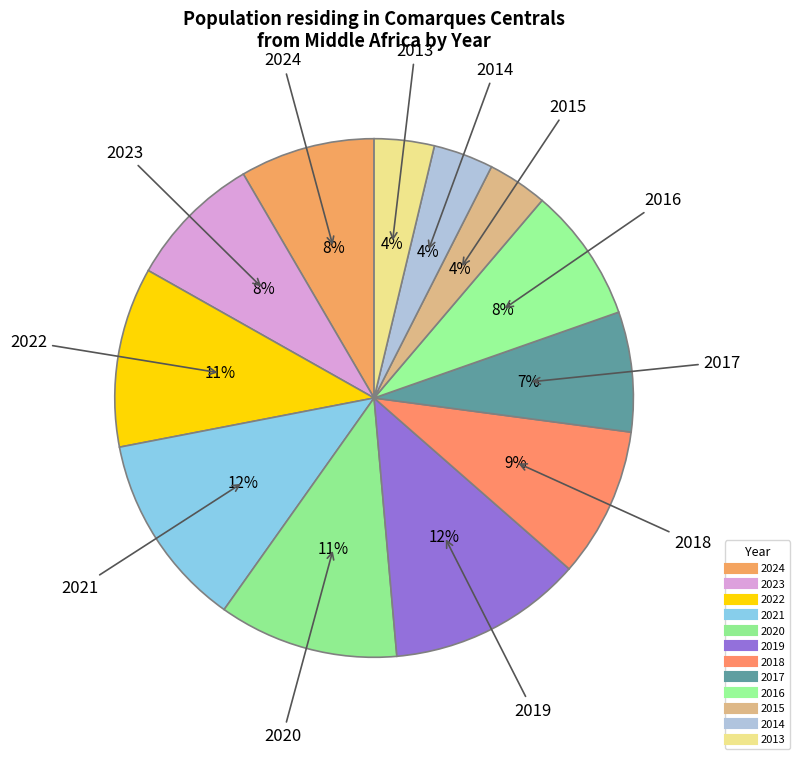

What is the change in value from 2021 to 2015?

-9